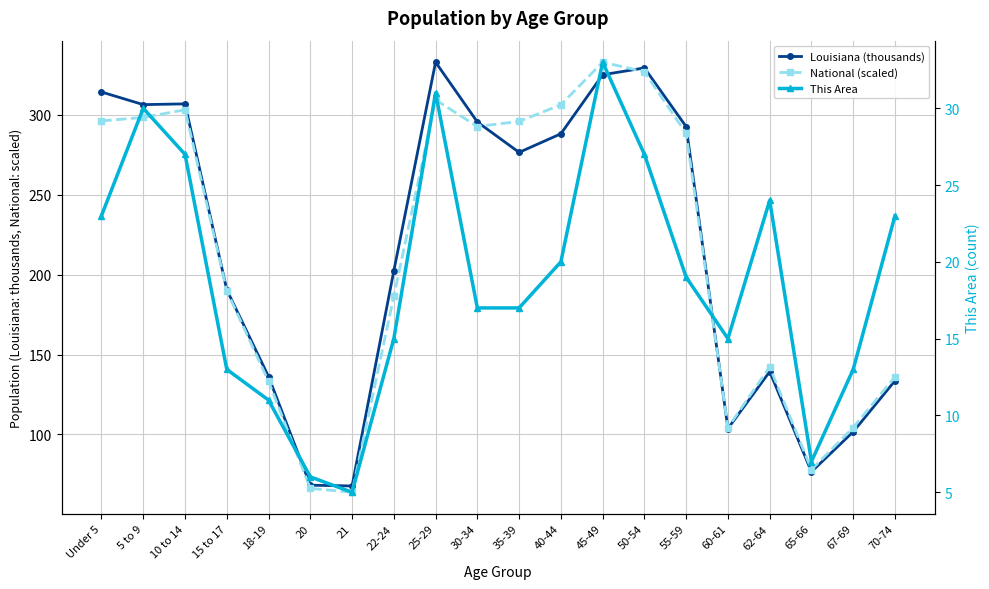

Reading left to right, extract all data points from this chart.

Louisiana (thousands): Under 5=314.3	5 to 9=306.4	10 to 14=306.8	15 to 17=190.6	18-19=136.2	20=68.3	21=67.8	22-24=202.3	25-29=332.9	30-34=295.5	35-39=276.5	40-44=288.1	45-49=325.0	50-54=329.3	55-59=292.6	60-61=103.7	62-64=139.3	65-66=76.7	67-69=101.7	70-74=133.6
National (scaled): Under 5=296.2	5 to 9=298.3	10 to 14=303.1	15 to 17=189.9	18-19=133.2	20=66.3	21=63.8	22-24=186.4	25-29=309.4	30-34=292.7	35-39=295.8	40-44=306.3	45-49=332.9	50-54=326.9	55-59=288.3	60-61=104.3	62-64=142.3	65-66=78.0	67-69=104.3	70-74=136.0
This Area: Under 5=23.0	5 to 9=30.0	10 to 14=27.0	15 to 17=13.0	18-19=11.0	20=6.0	21=5.0	22-24=15.0	25-29=31.0	30-34=17.0	35-39=17.0	40-44=20.0	45-49=33.0	50-54=27.0	55-59=19.0	60-61=15.0	62-64=24.0	65-66=7.0	67-69=13.0	70-74=23.0